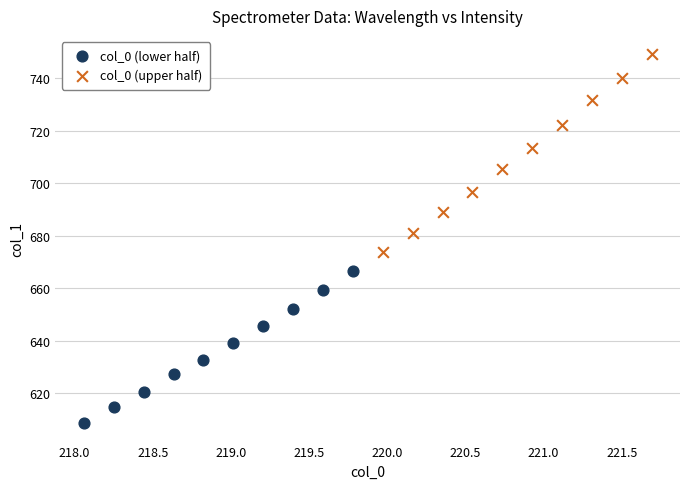

Which series reaches the maximum Y coordinate?

col_0 (upper half)